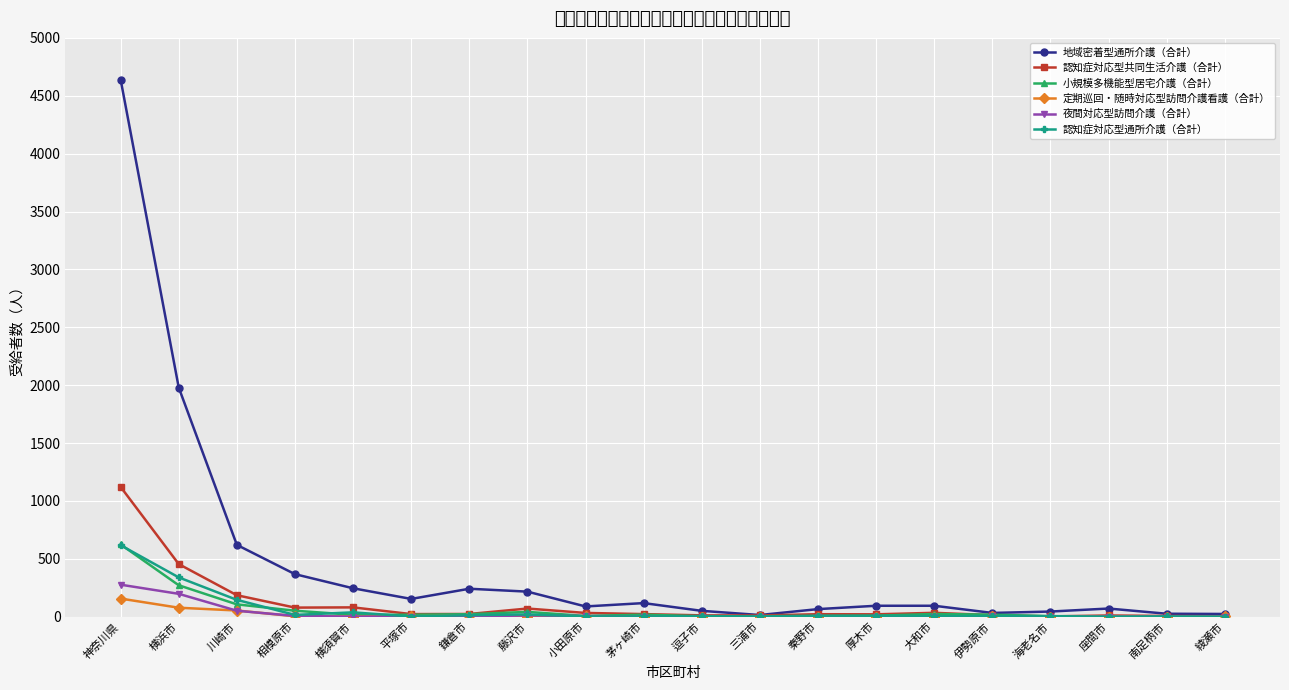

What is the sum of the 認知症対応型通所介護（合計） values at 三浦市 and 厚木市?

9